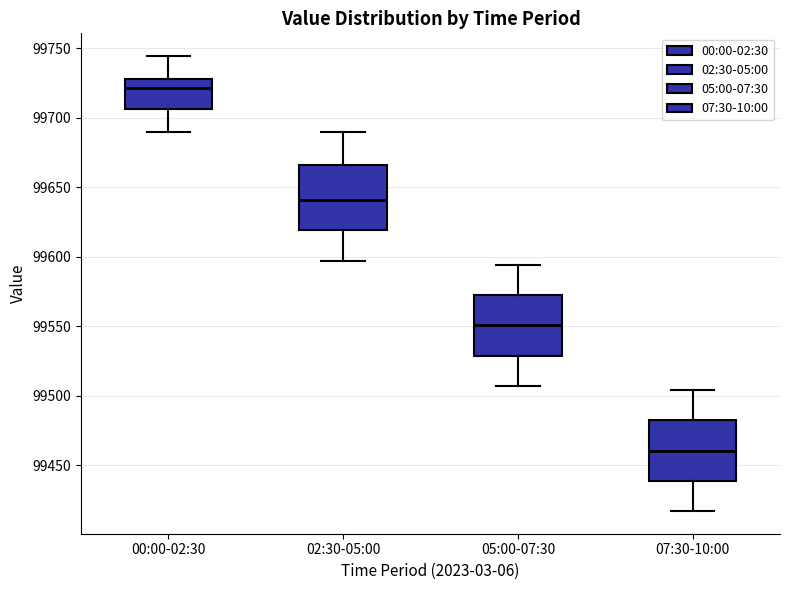

Which box has the highest median line?

00:00-02:30